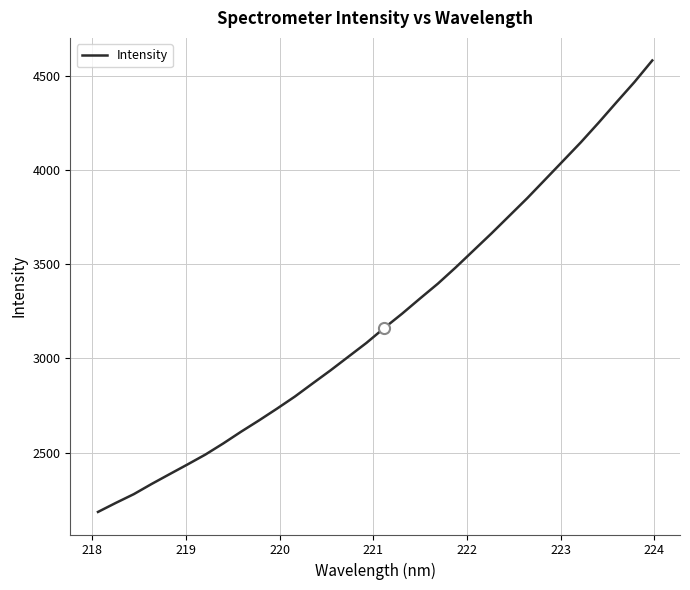

What is the maximum value shown in the chart?

4581.3